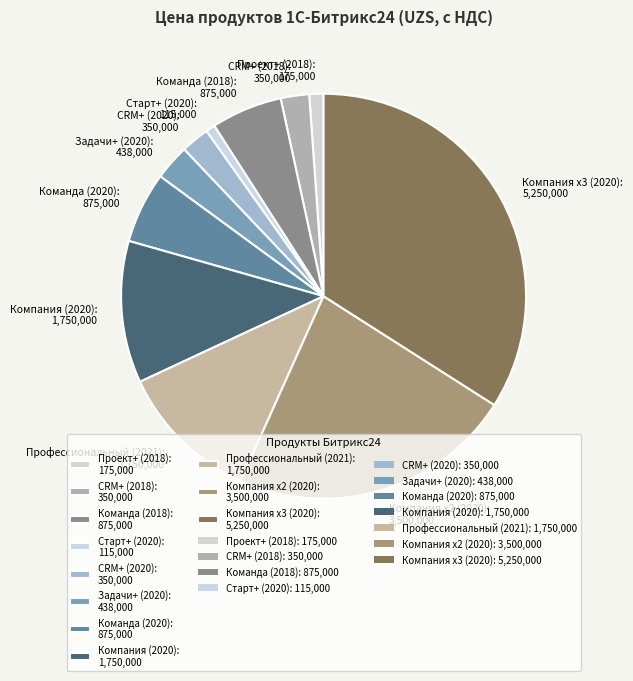

How many slices are in this pie chart?

11